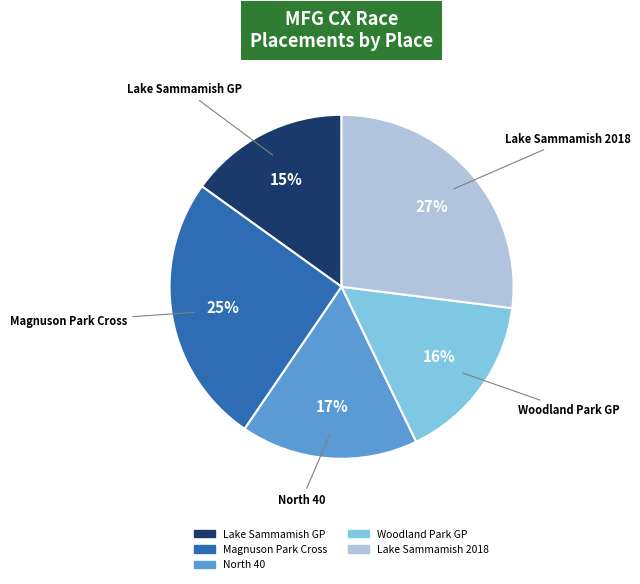

Is there any slice that represents more than half of the pie?

No